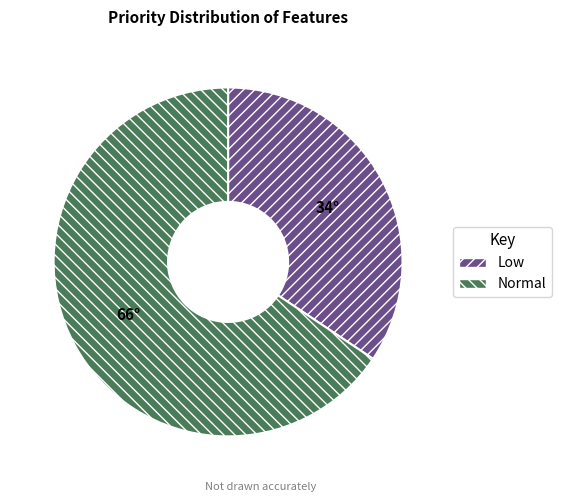

What is the largest slice in the pie chart?

Normal